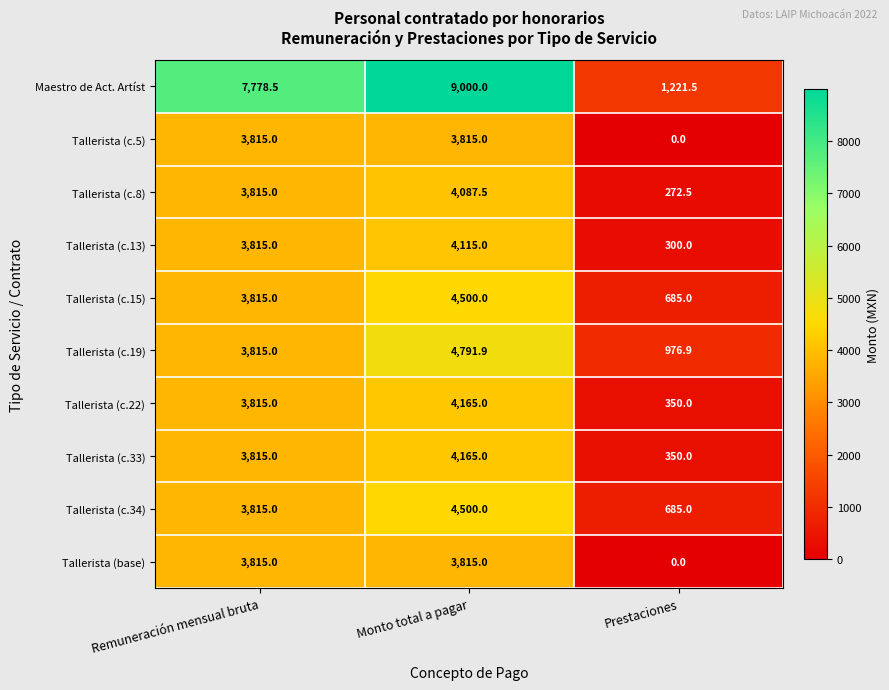

Which series has the largest total across all categories?

Maestro de Act. Artíst